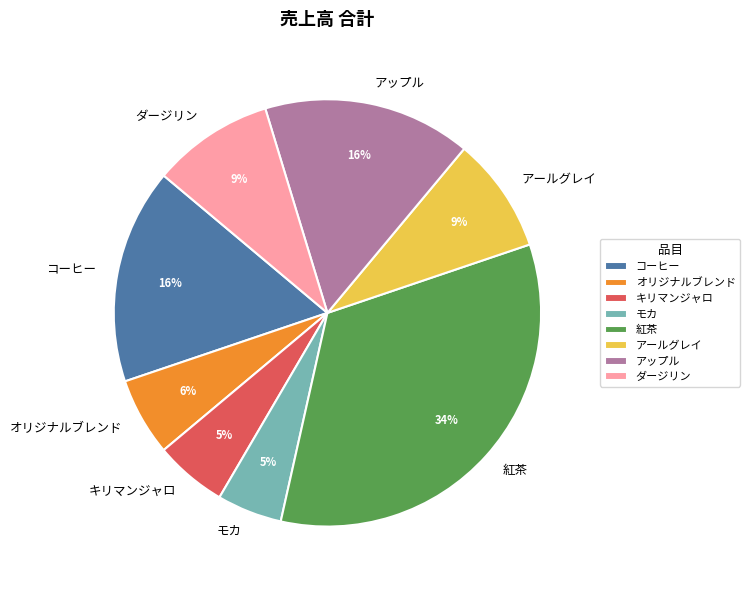

To the nearest percent, what portion does オリジナルブレンド represent?

6%